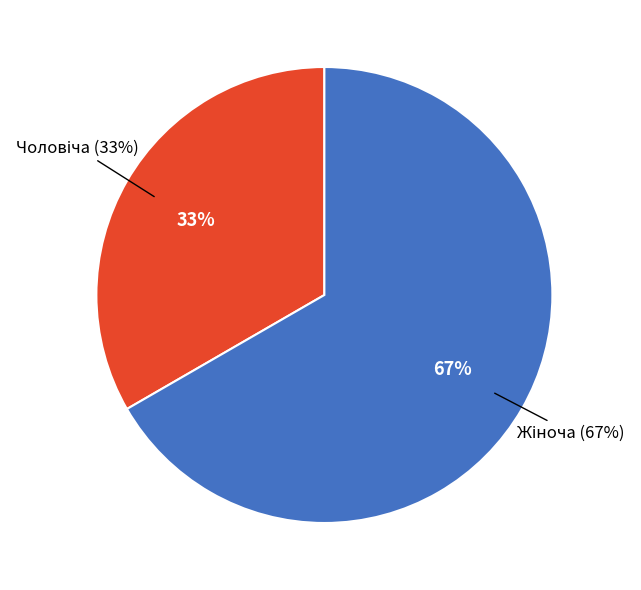

To the nearest percent, what portion does Жіноча represent?

67%